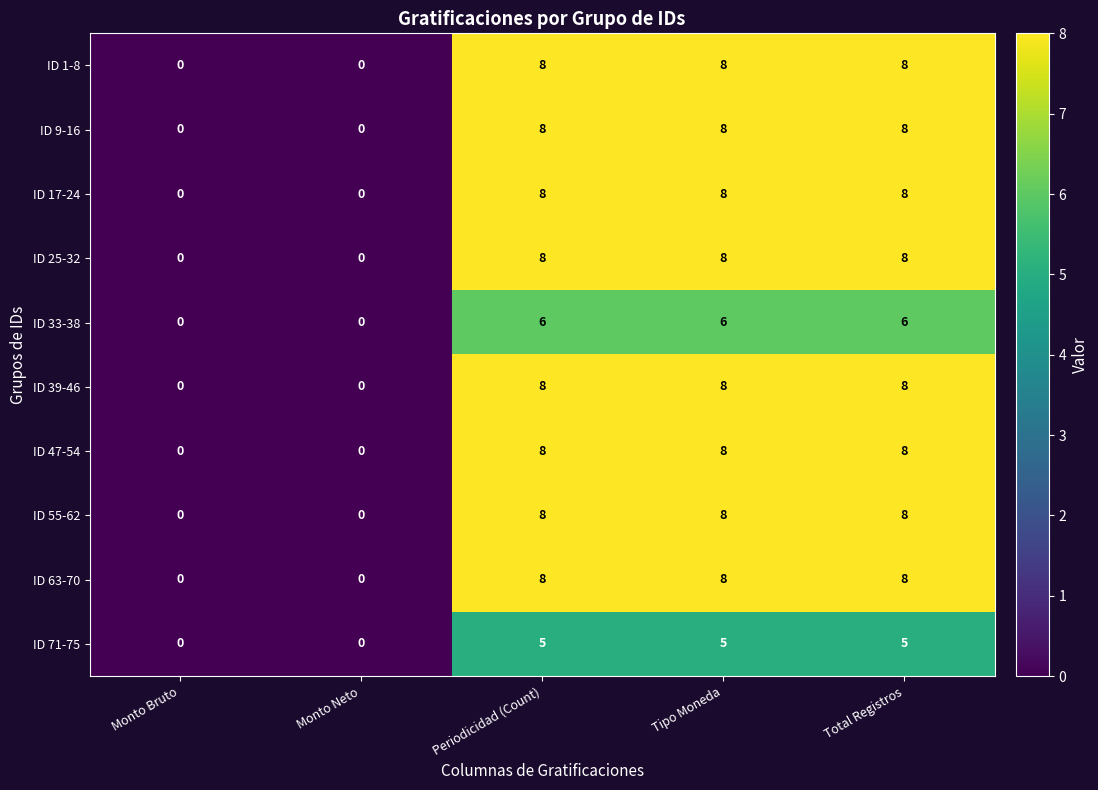

What is the approximate value of ID 25-32 at Total Registros?

8